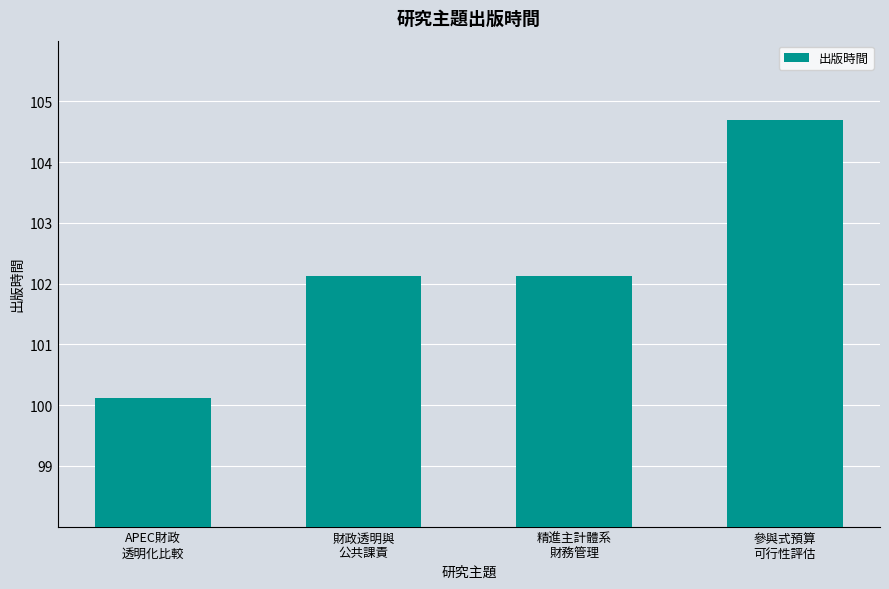

Does the chart contain stacked bars?

No